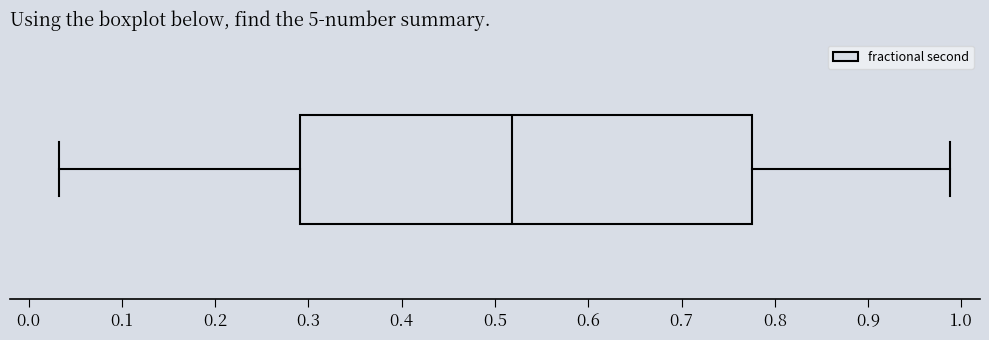

Read this box plot against the x-axis: the position of the median line, the range covered by the box, and the ends of both whiskers. The values are not printed on the chart, so give them approximately, as read against the axis.

median 0.52, box 0.29 to 0.78, whiskers 0.03 to 0.99